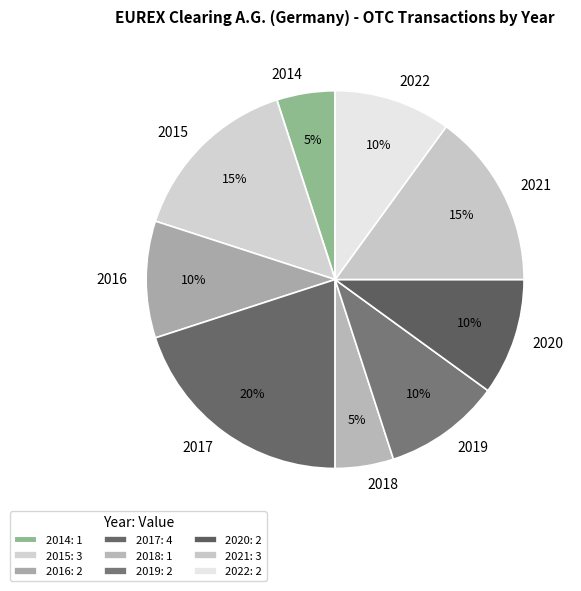

To the nearest percent, what is the average slice percentage?

11%